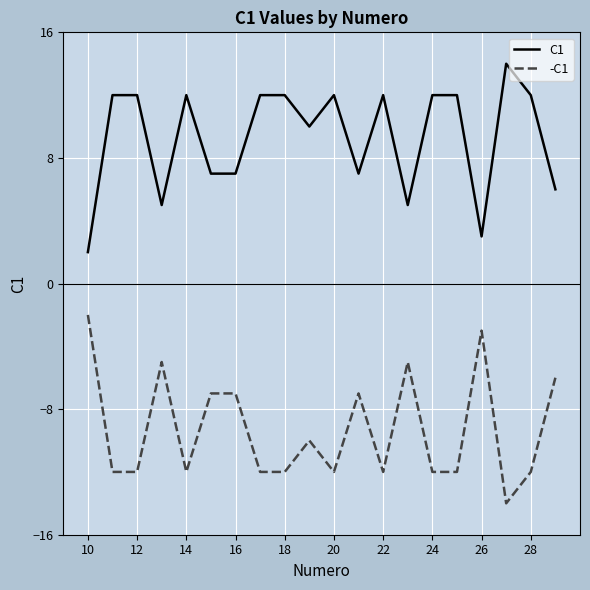

What is the greatest value displayed?

14